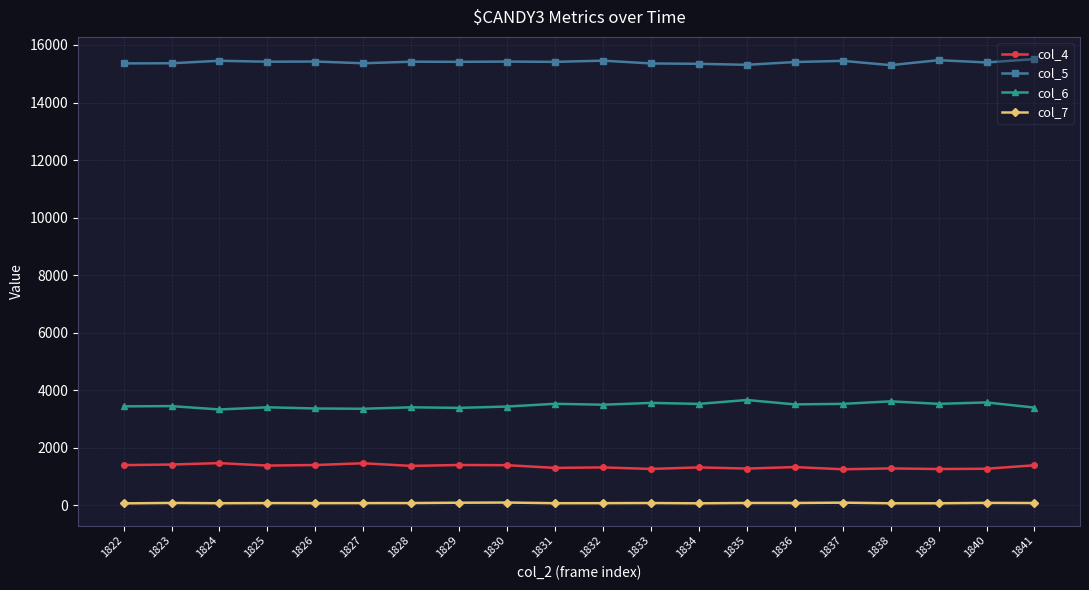

Is the value of col_5 at 1836 greater than the value of col_4 at 1835?

Yes